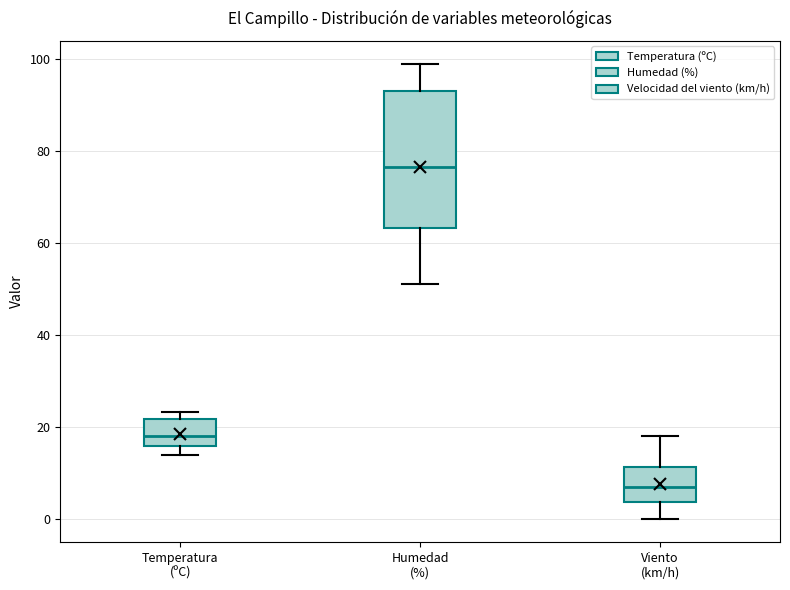

Reading left to right, read every box against the y-axis: the position of its median line, the range the box covers, and the ends of its whiskers. The values are not printed on the chart, so give them approximately, as read against the axis.

Temperatura (ºC): median 18, box 16 to 22, whiskers 14 to 24
Humedad (%): median 76, box 64 to 94, whiskers 52 to 100
Viento (km/h): median 8, box 4 to 12, whiskers 0 to 18